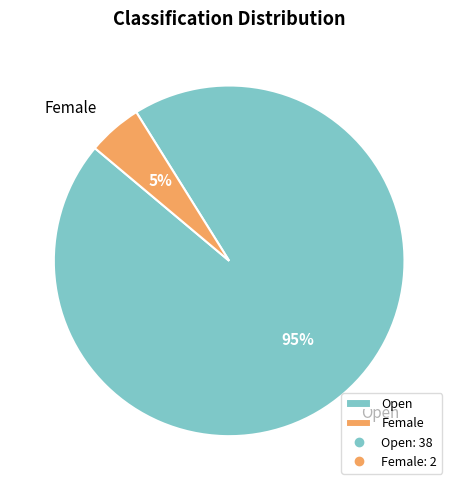

How many slices are in this pie chart?

2